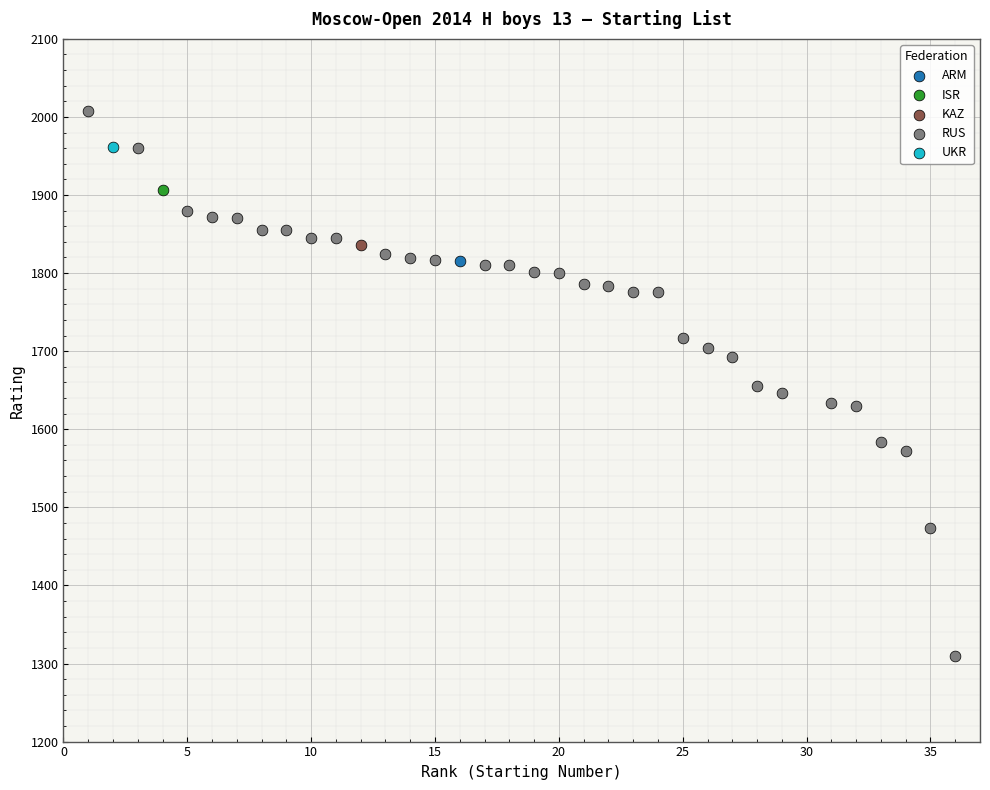

What are all the series names shown in the legend?

ARM, ISR, KAZ, RUS, UKR